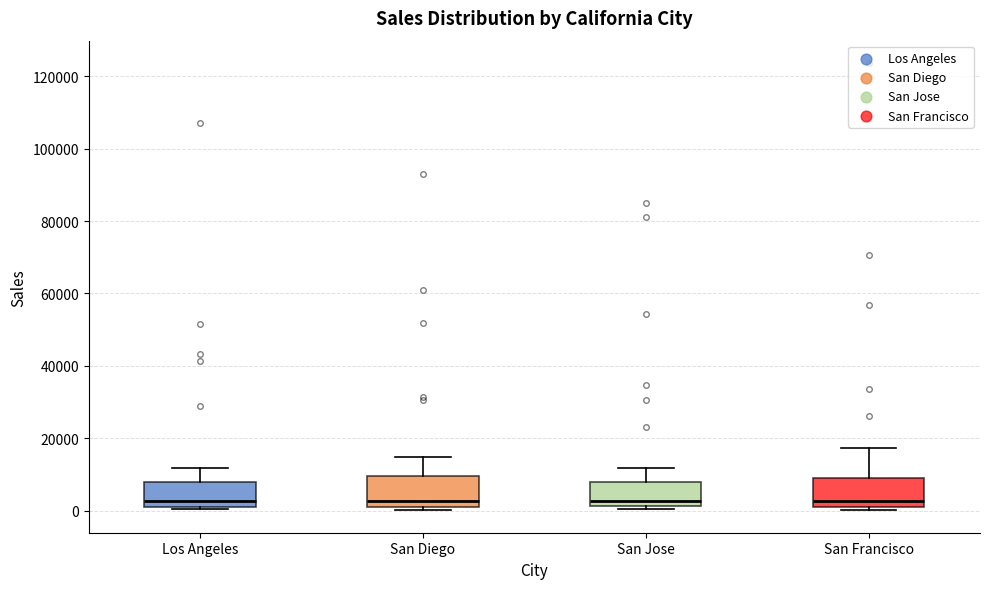

Reading left to right, transcribe this box plot: for each box, give where its median line is, the range the box spans, and where its two whiskers end, as read against the y-axis. The values are not printed on the chart, so give them approximately, as read against the axis.

Los Angeles: median 2000 (just above the box's lower edge), box 2000 to 8000, whiskers 0 to 12000
San Diego: median 2000 (just above the box's lower edge), box 2000 to 10000, whiskers 0 to 14000
San Jose: median 2000 (just above the box's lower edge), box 2000 to 8000, whiskers 0 to 12000
San Francisco: median 2000 (just above the box's lower edge), box 2000 to 10000, whiskers 0 to 18000